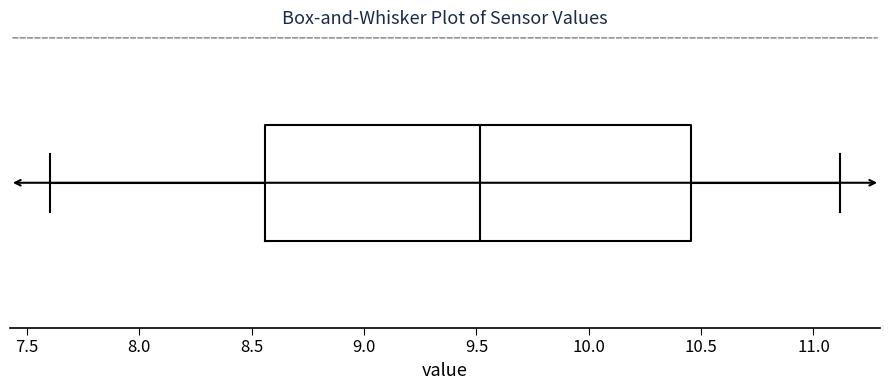

Transcribe this box plot: give where the median line is, the range the box spans, and where the two whiskers end, as read against the x-axis. The values are not printed on the chart, so give them approximately, as read against the axis.

median 9.50, box 8.55 to 10.45, whiskers 7.60 to 11.10